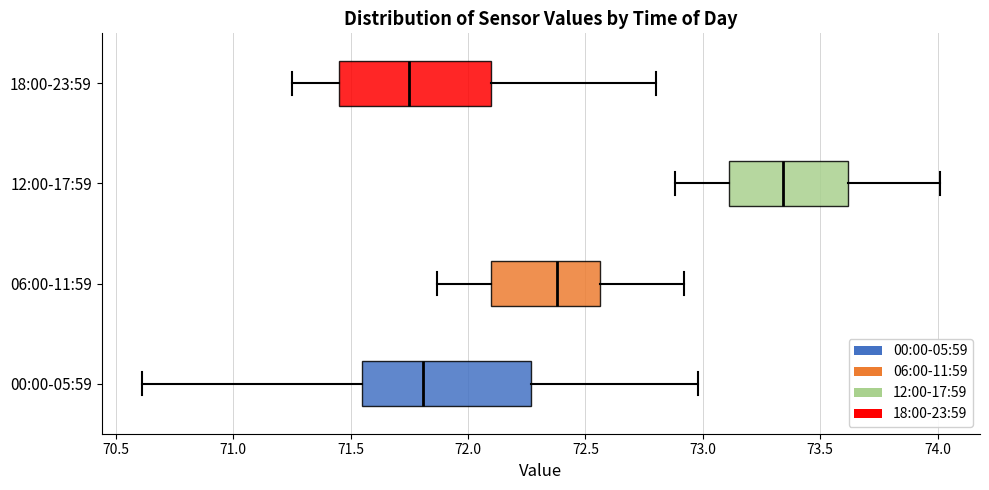

Which box's median line is the furthest to the left?

18:00-23:59